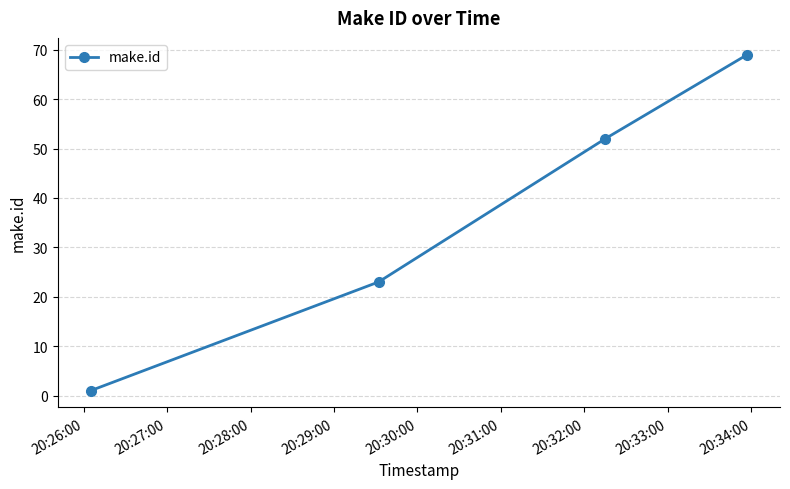

What is the greatest value displayed?

69